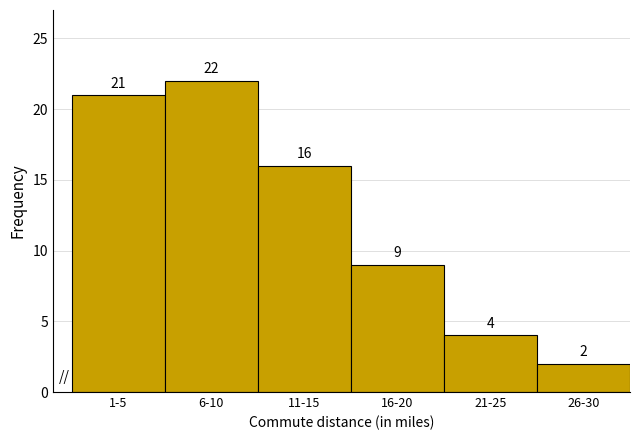

Reading right to left, transcribe all the data shown in this chart.

2	4	9	16	22	21